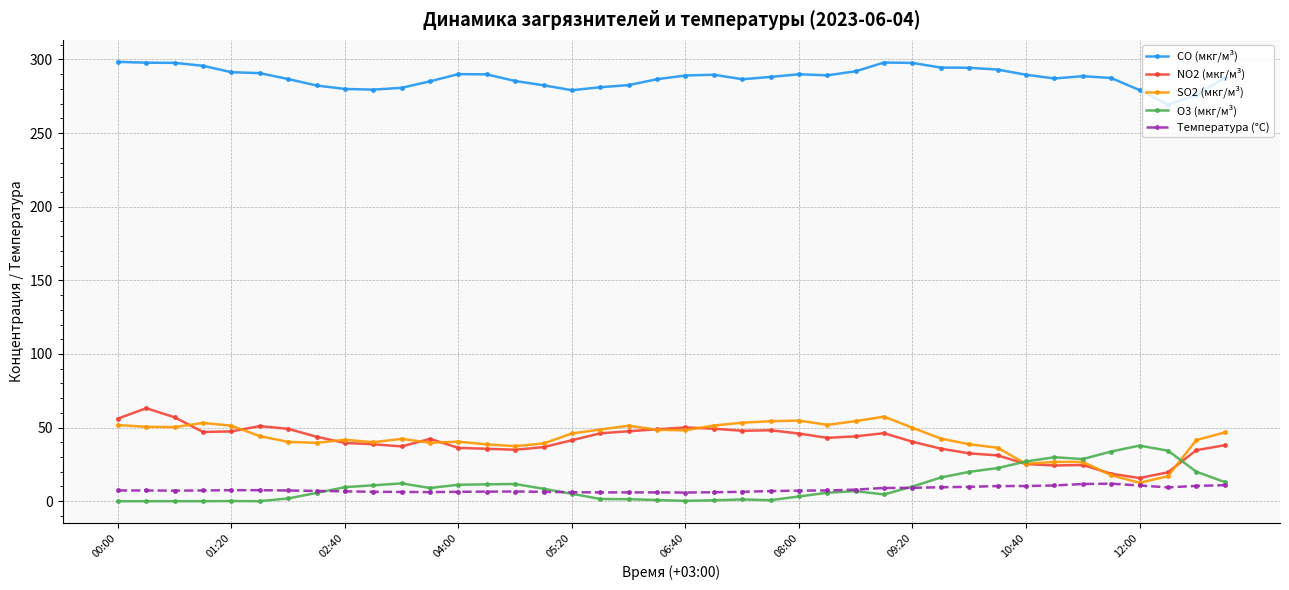

At how many categories does at least one series exceed 13?

40